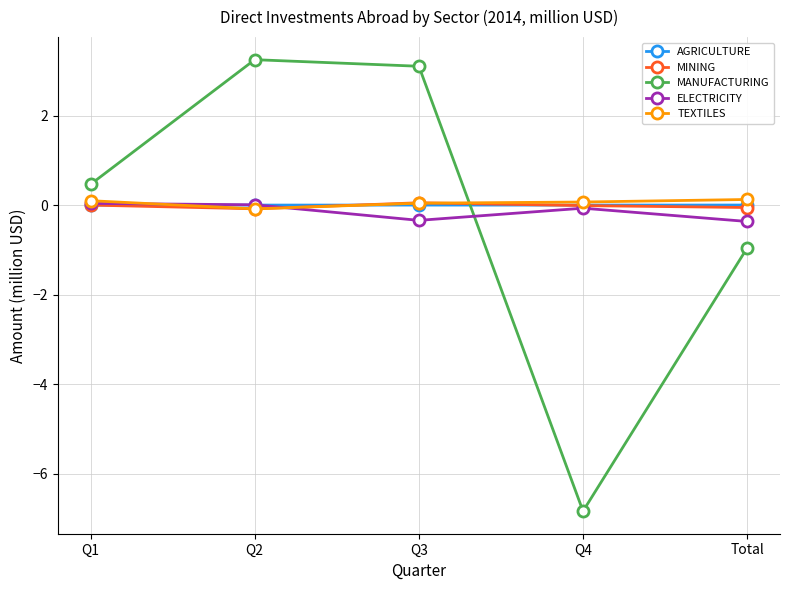

Between Q3 and Q4, which series saw the biggest shift?

MANUFACTURING